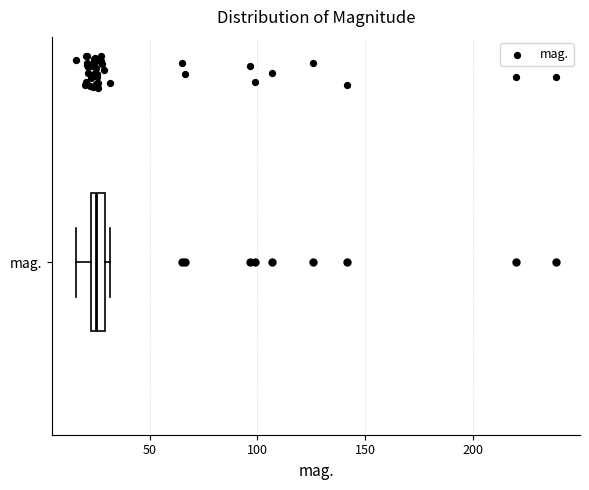

Where is the right edge of the box for mag. on the x-axis? The values are not printed on the chart, so give them approximately, as read against the axis.

30